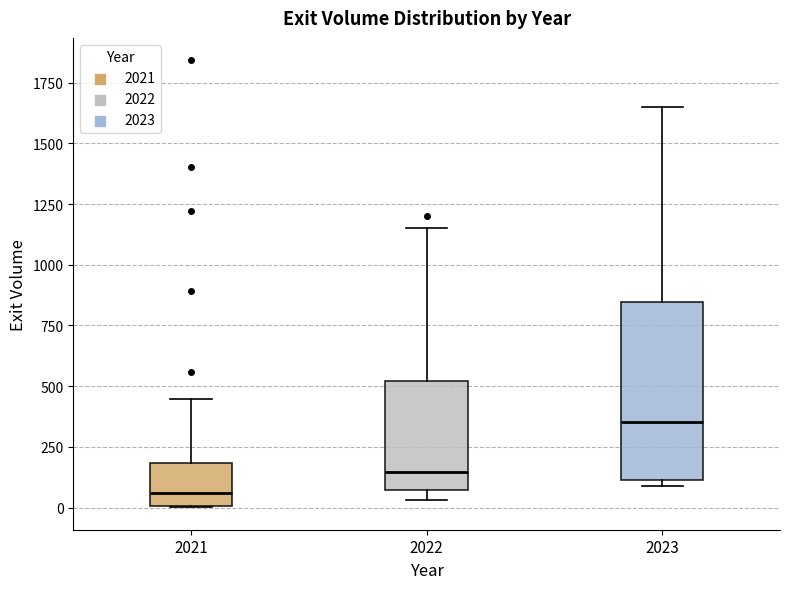

Reading left to right, transcribe this box plot: for each box, give where its median line is, the range the box spans, and where its two whiskers end, as read against the y-axis. The values are not printed on the chart, so give them approximately, as read against the axis.

2021: median 50, box 0 to 200, whiskers 0 to 450
2022: median 150, box 50 to 500, whiskers 50 (just below the box's lower edge) to 1150
2023: median 350, box 100 to 850, whiskers 100 (just below the box's lower edge) to 1650